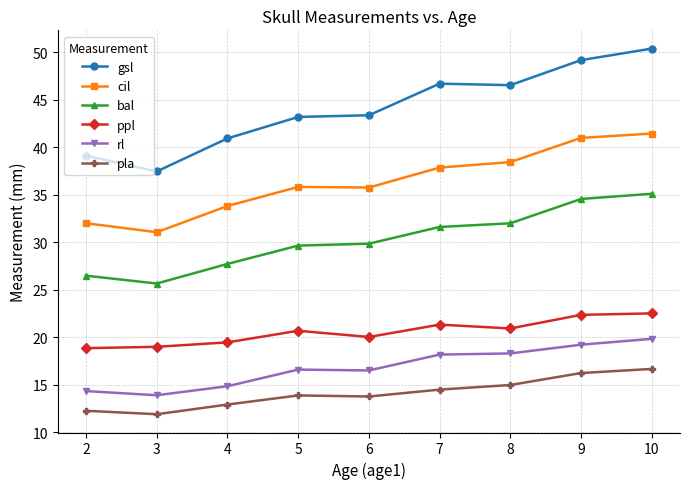

Which series has the largest total across all categories?

gsl